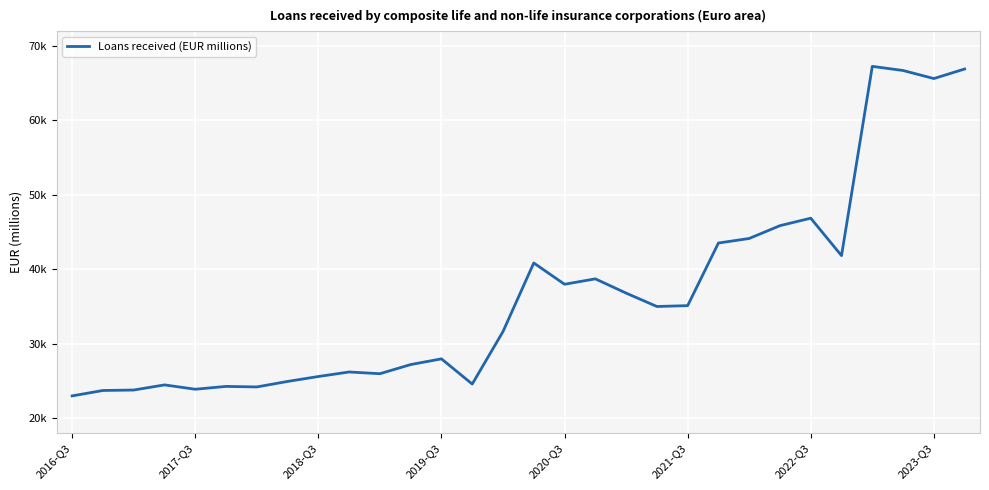

What is the value of the 6th point from the left?

24239.1